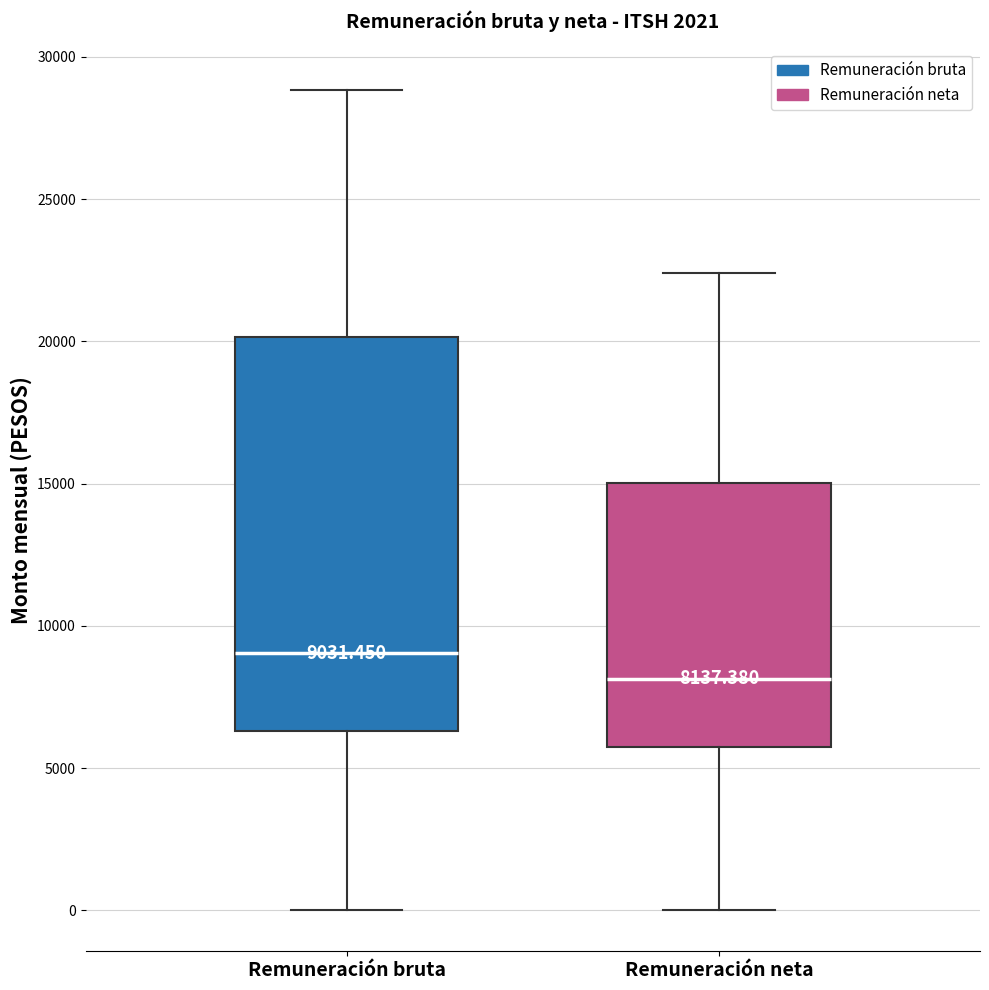

Which box is the tallest, from its lower edge to its upper edge?

Remuneración bruta